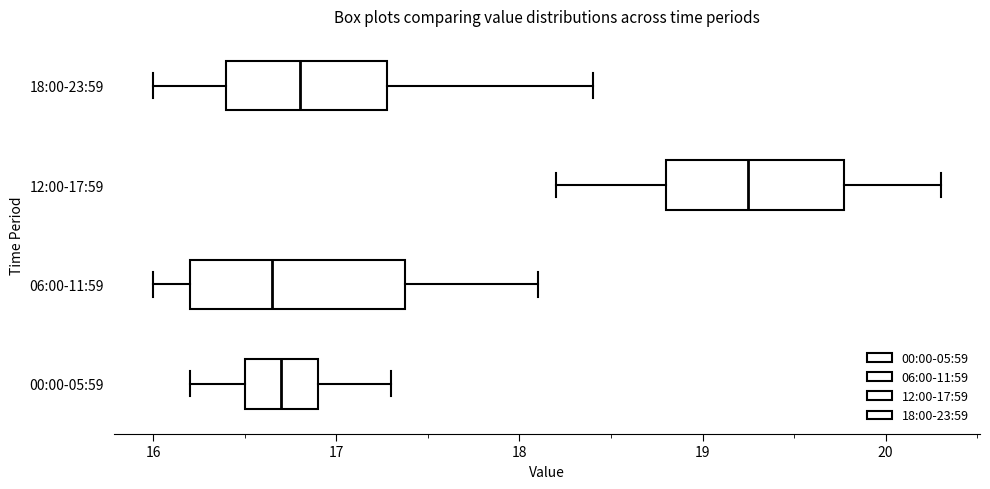

Which box is the widest, from its left edge to its right edge?

06:00-11:59